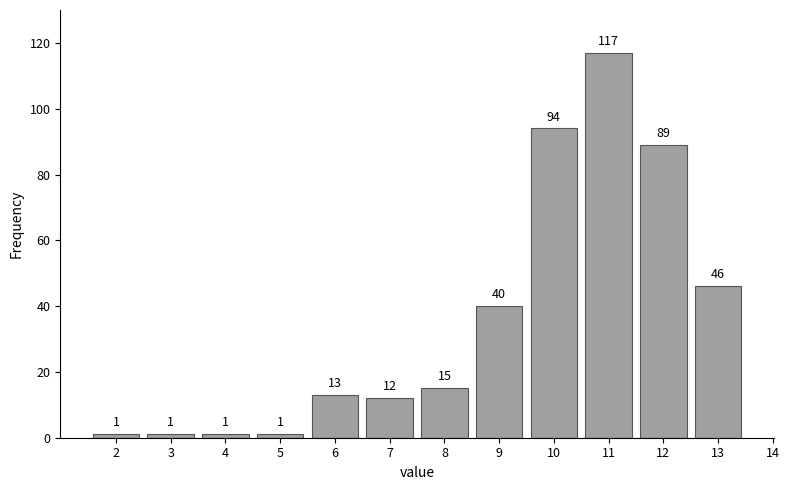

Reading right to left, extract all data points from this chart.

46	89	117	94	40	15	12	13	1	1	1	1